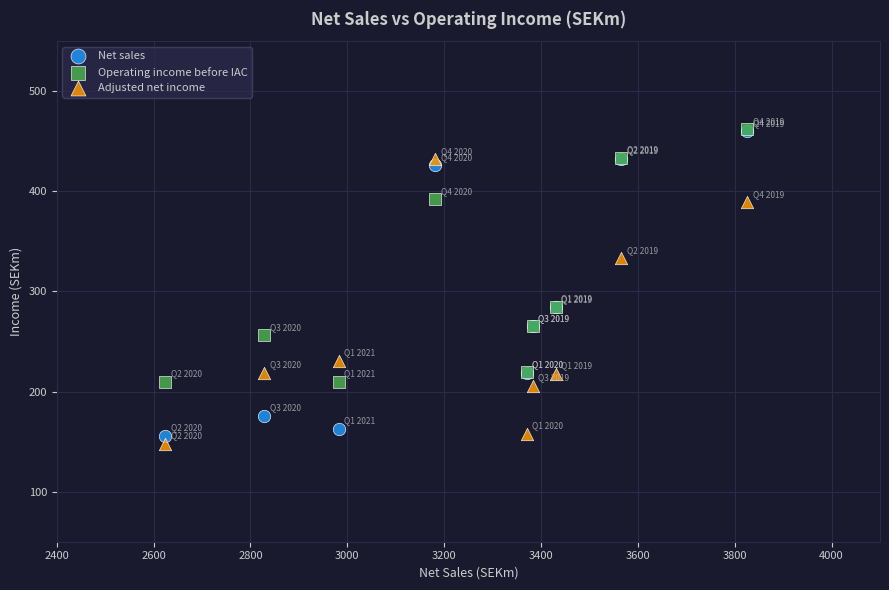

Which series has the largest Y range (max minus min)?

Net sales